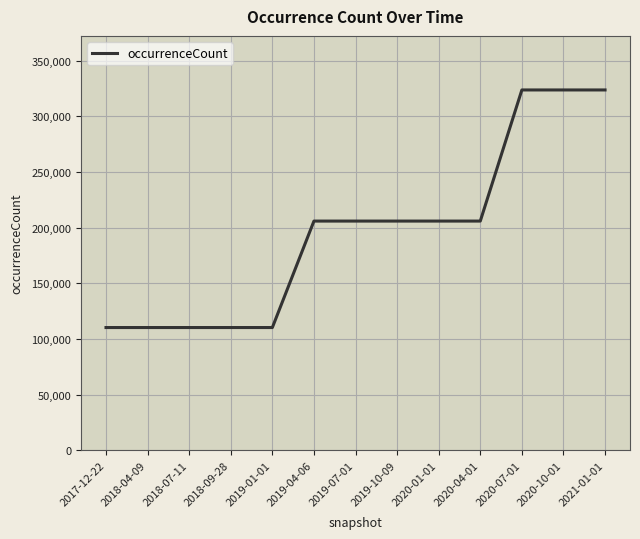

The value at 2020-07-01 is 217863. True or false?

False